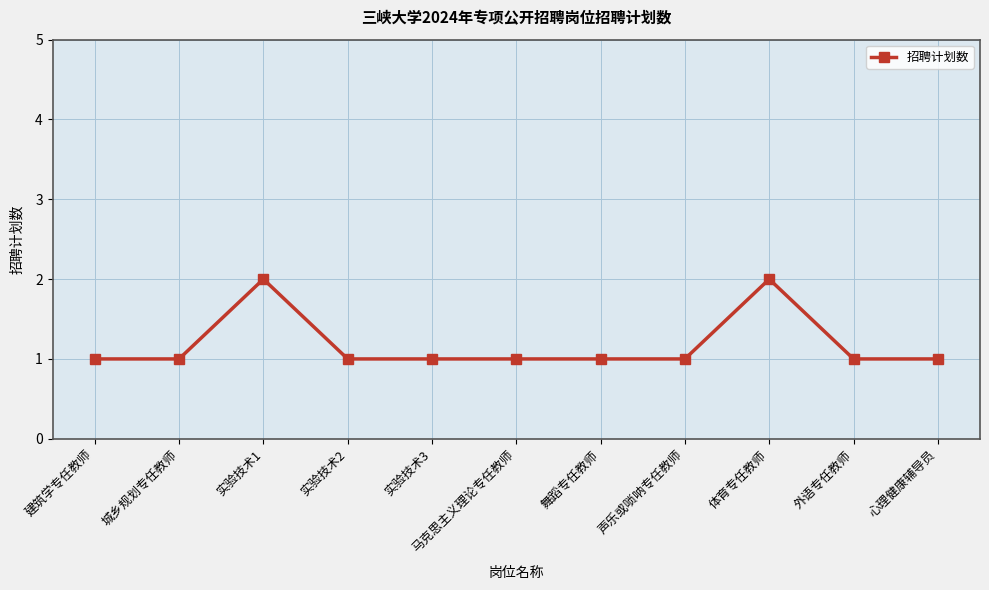

Reading right to left, transcribe all the data shown in this chart.

心理健康辅导员=1	外语专任教师=1	体育专任教师=2	声乐或唢呐专任教师=1	舞蹈专任教师=1	马克思主义理论专任教师=1	实验技术3=1	实验技术2=1	实验技术1=2	城乡规划专任教师=1	建筑学专任教师=1